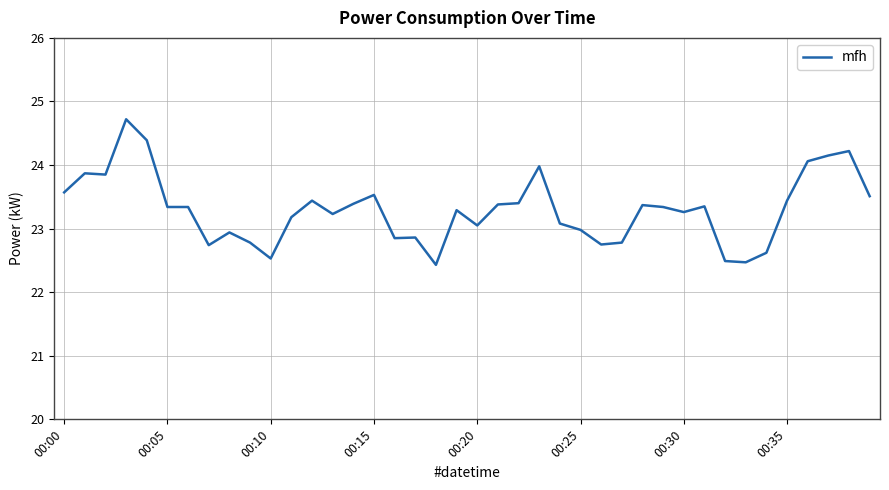

What is the difference between the maximum and minimum values?

2.3